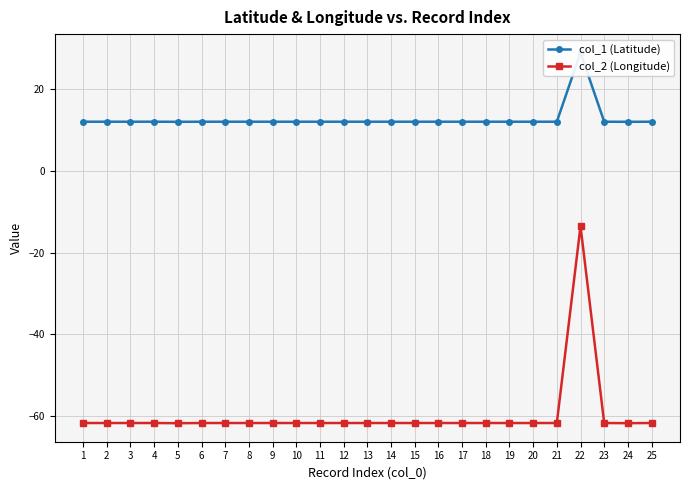

What is the difference between the maximum and second lowest values in the col_2 (Longitude) series?

48.2